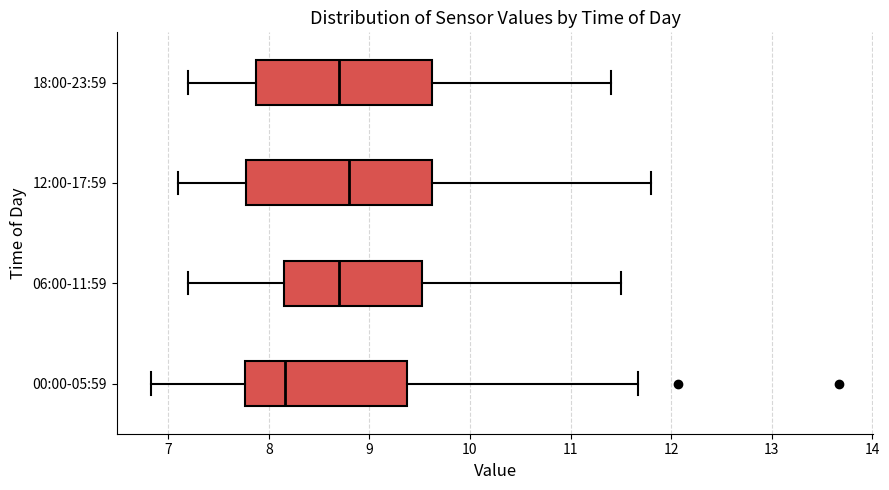

Reading bottom to top, transcribe this box plot: for each box, give where its median line is, the range the box spans, and where its two whiskers end, as read against the x-axis. The values are not printed on the chart, so give them approximately, as read against the axis.

00:00-05:59: median 8.2, box 7.8 to 9.4, whiskers 6.8 to 11.7
06:00-11:59: median 8.7, box 8.2 to 9.5, whiskers 7.2 to 11.5
12:00-17:59: median 8.8, box 7.8 to 9.6, whiskers 7.1 to 11.8
18:00-23:59: median 8.7, box 7.9 to 9.6, whiskers 7.2 to 11.4